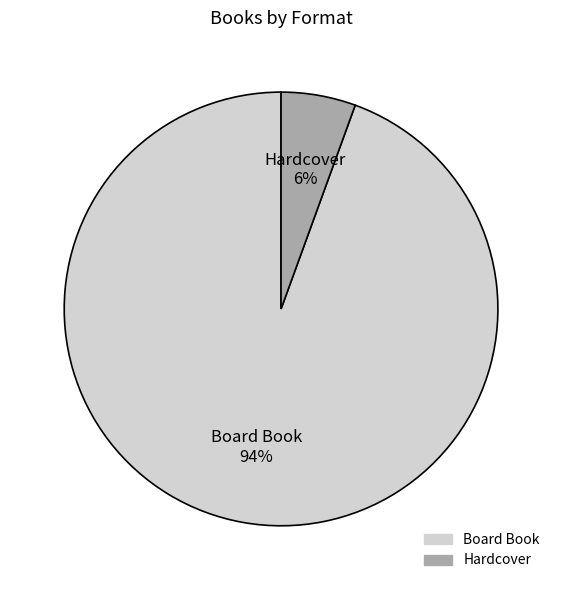

What is the smallest slice in the pie chart?

Hardcover